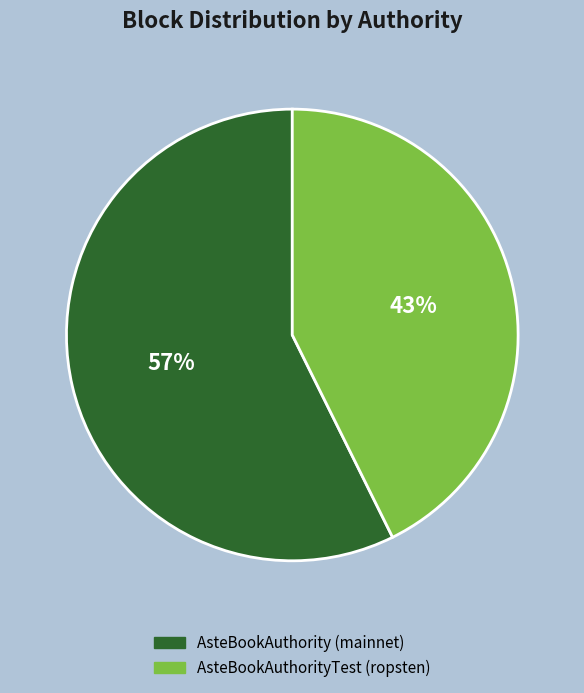

To the nearest percent, what is the combined percentage of AsteBookAuthority (mainnet) and AsteBookAuthorityTest (ropsten)?

100%